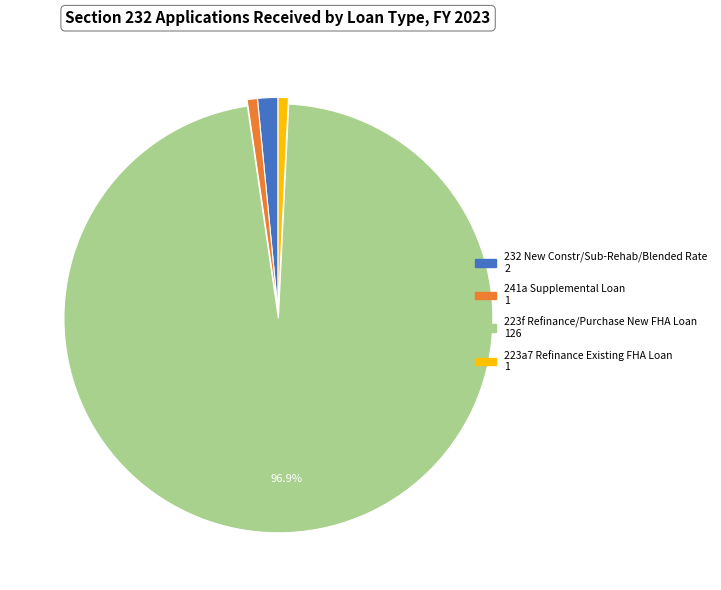

Does any single category account for the majority?

Yes